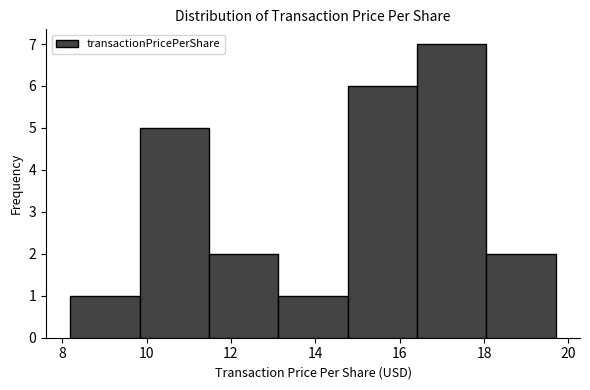

Reading left to right, list every bar in this chart as the range it spans on the x-axis followed by its height. Neither the bar edges nor the heights are printed on the chart, so give them approximately, as read against the axes.

8.2 to 9.8: 1
9.8 to 11.4: 5
11.4 to 13.2: 2
13.2 to 14.8: 1
14.8 to 16.4: 6
16.4 to 18.0: 7
18.0 to 19.8: 2